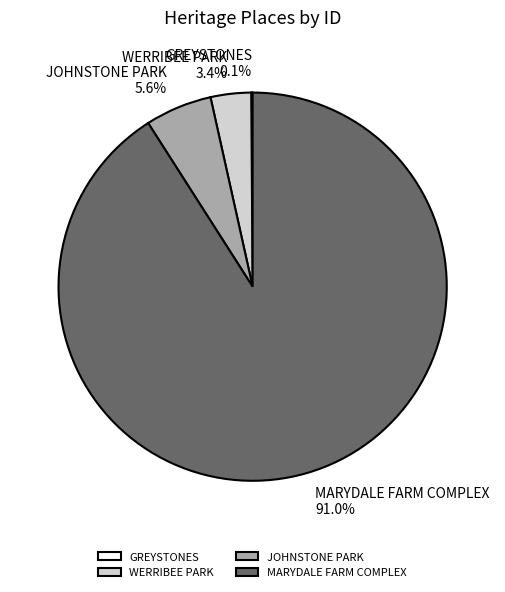

To the nearest percent, what is the average slice percentage?

25%